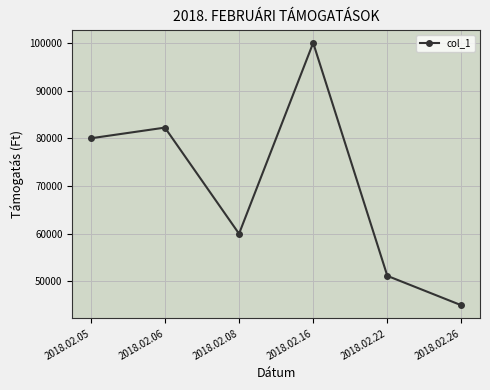

At which category does the data reach its first local peak?

2018.02.06